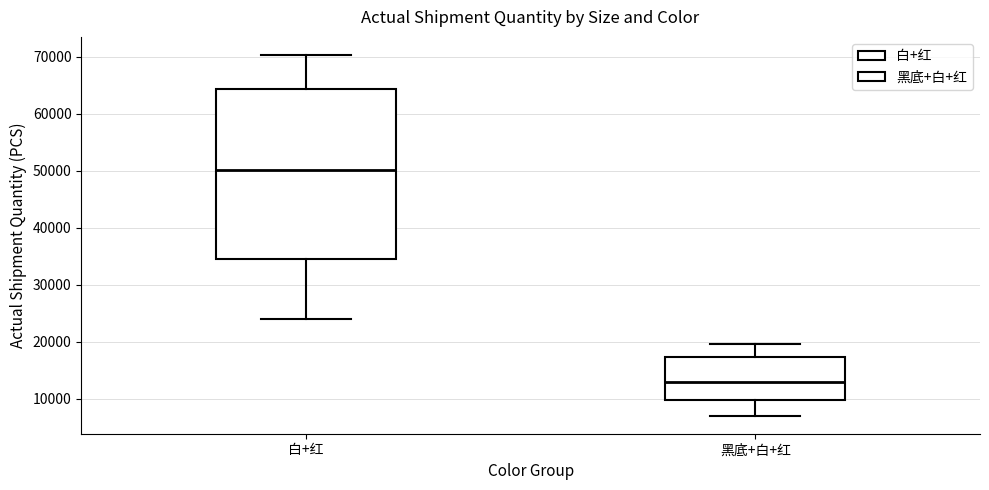

Which box's median line is the lowest?

黑底+白+红